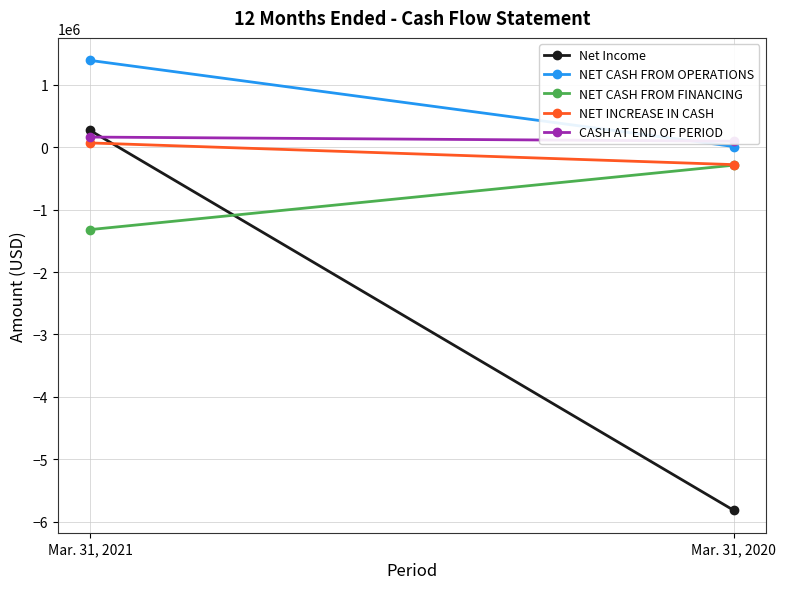

Reading left to right, extract all data points from this chart.

Net Income: Mar. 31, 2021=268343	Mar. 31, 2020=-5813891
NET CASH FROM OPERATIONS: Mar. 31, 2021=1388172	Mar. 31, 2020=9248
NET CASH FROM FINANCING: Mar. 31, 2021=-1321362	Mar. 31, 2020=-289926
NET INCREASE IN CASH: Mar. 31, 2021=66810	Mar. 31, 2020=-280678
CASH AT END OF PERIOD: Mar. 31, 2021=160604	Mar. 31, 2020=93794